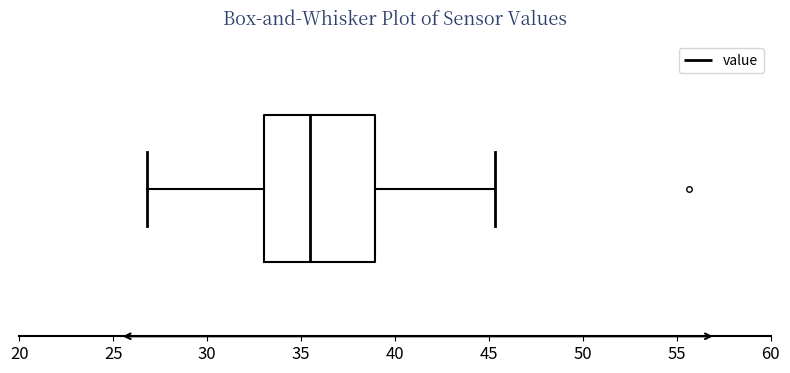

Transcribe this box plot: give where the median line is, the range the box spans, and where the two whiskers end, as read against the x-axis. The values are not printed on the chart, so give them approximately, as read against the axis.

median 35.5, box 33.0 to 39.0, whiskers 27.0 to 45.5